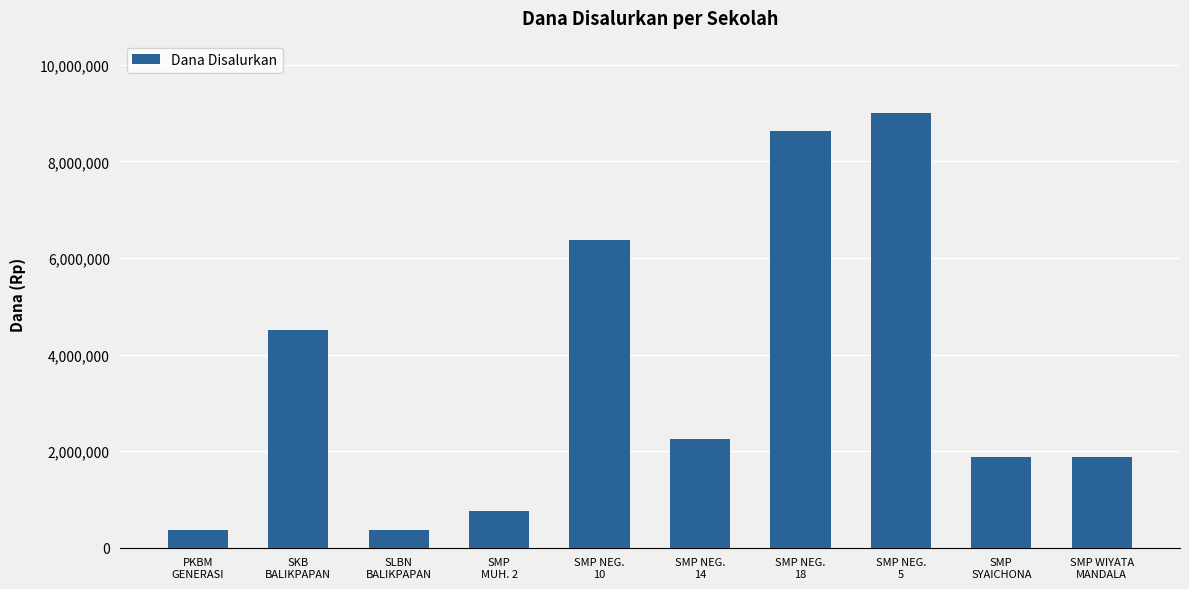

What is the difference between the maximum and minimum values?

8625000